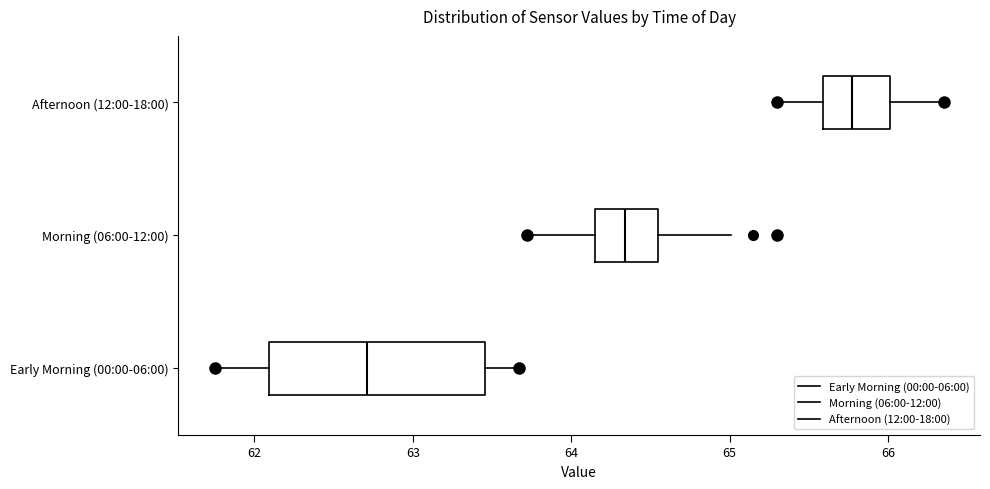

Comparing the boxes themselves (not the whiskers), which one is the widest?

Early Morning (00:00-06:00)